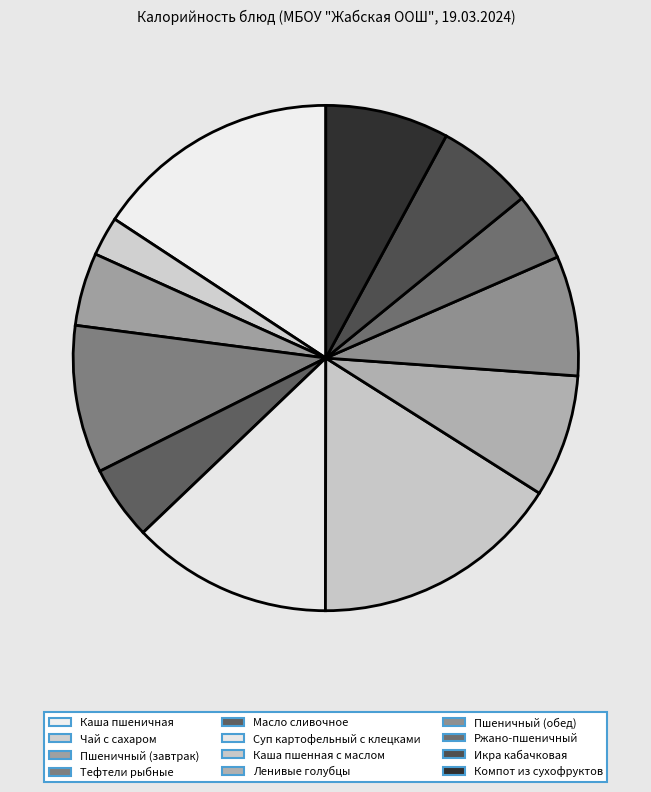

Is it true that Пшеничный (обед) is 16% of the pie?

False